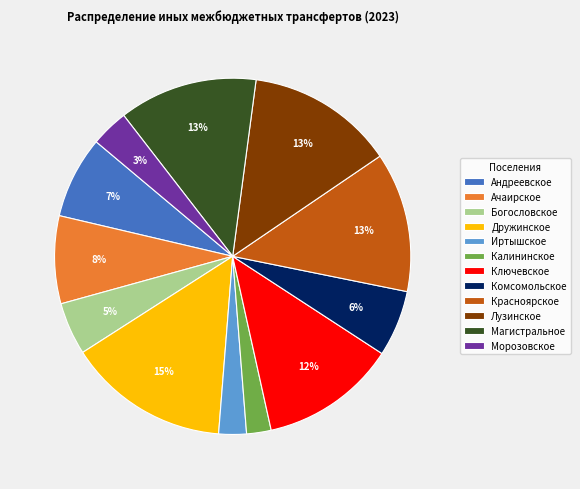

To the nearest percent, what portion does Андреевское represent?

7%